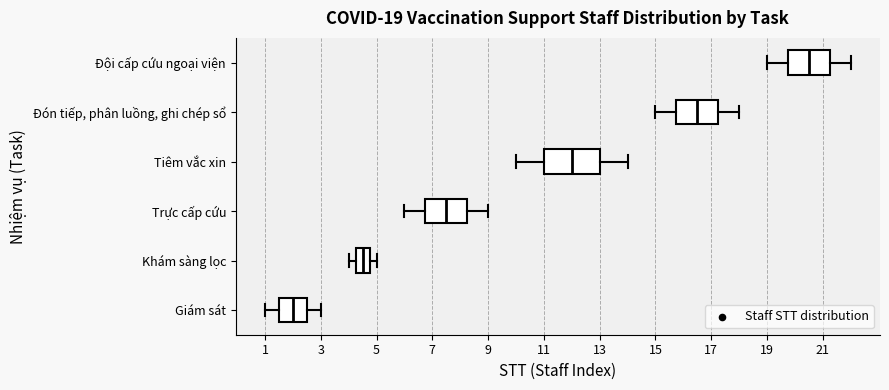

Which box is the widest, from its left edge to its right edge?

Tiêm vắc xin